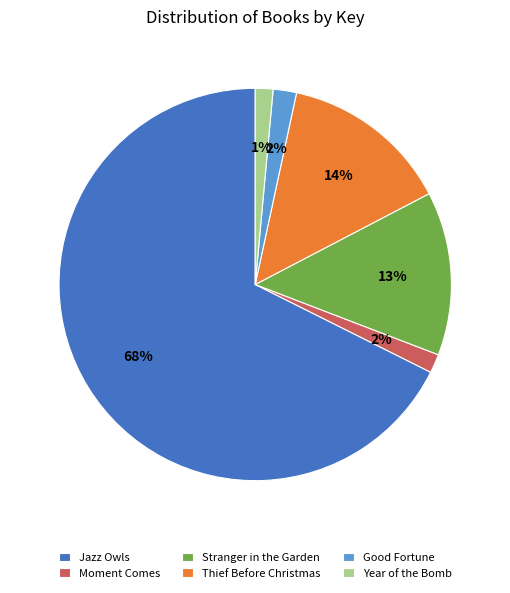

To the nearest percent, what percentage of the pie is Good Fortune?

2%